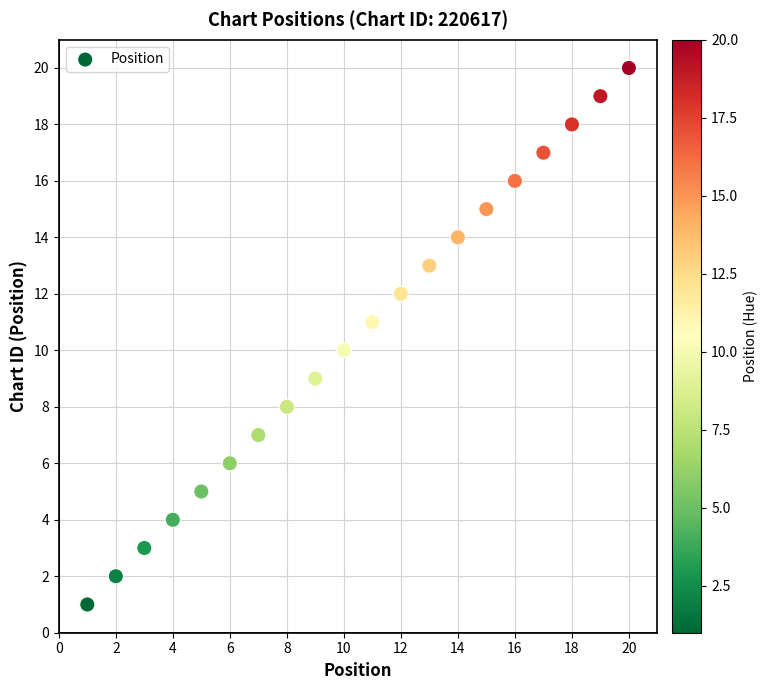

What is the range of X values (max minus min)?

19